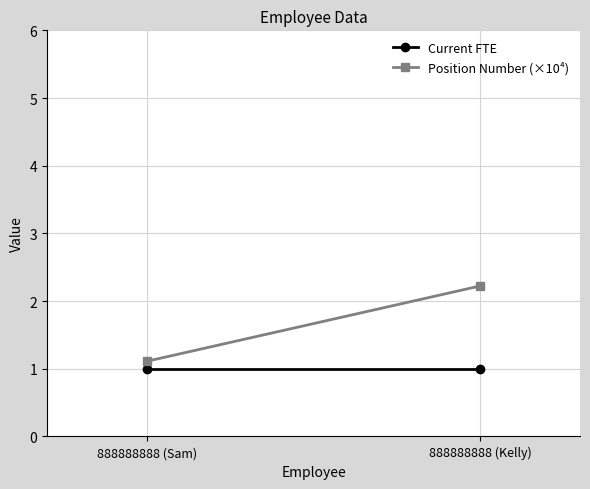

What is the sum of all Current FTE values?

2.0